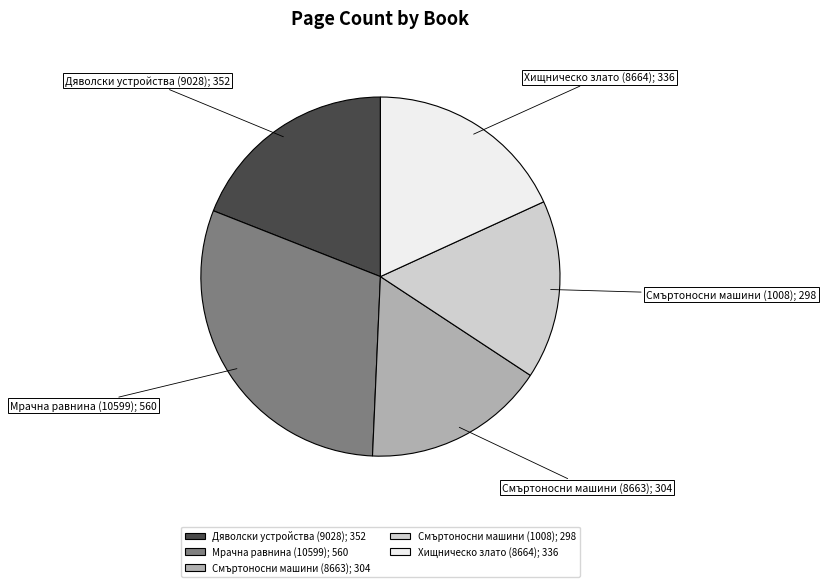

What is the ratio of the value at Хищническо злато (8664) to the value at Смъртоносни машини (8663)?

1.1